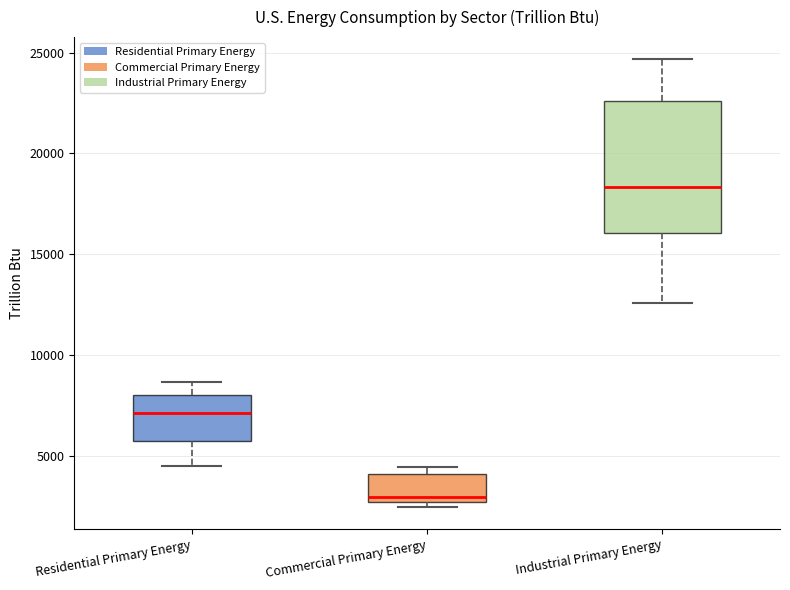

Where is the upper edge of the box for Industrial Primary Energy on the y-axis? The values are not printed on the chart, so give them approximately, as read against the axis.

22500